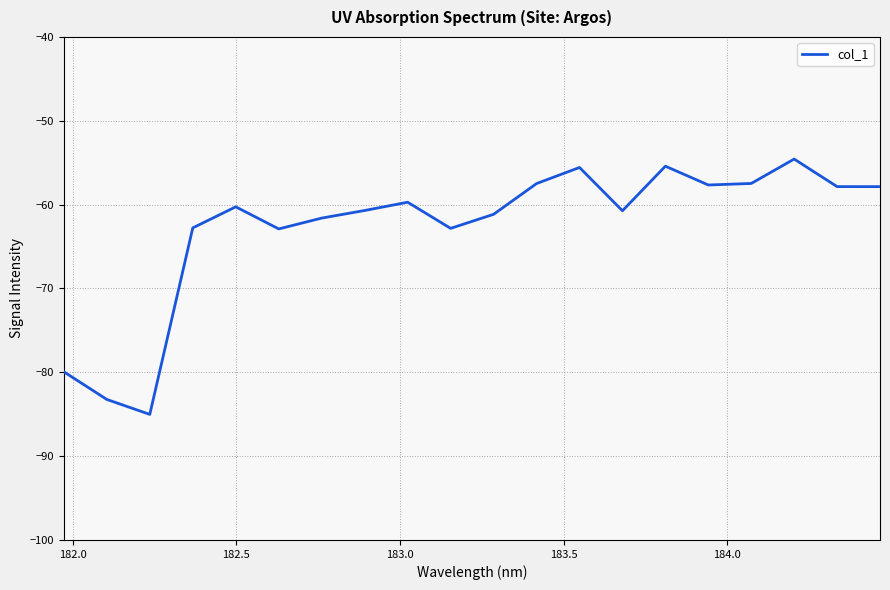

What is the maximum value shown in the chart?

-54.6